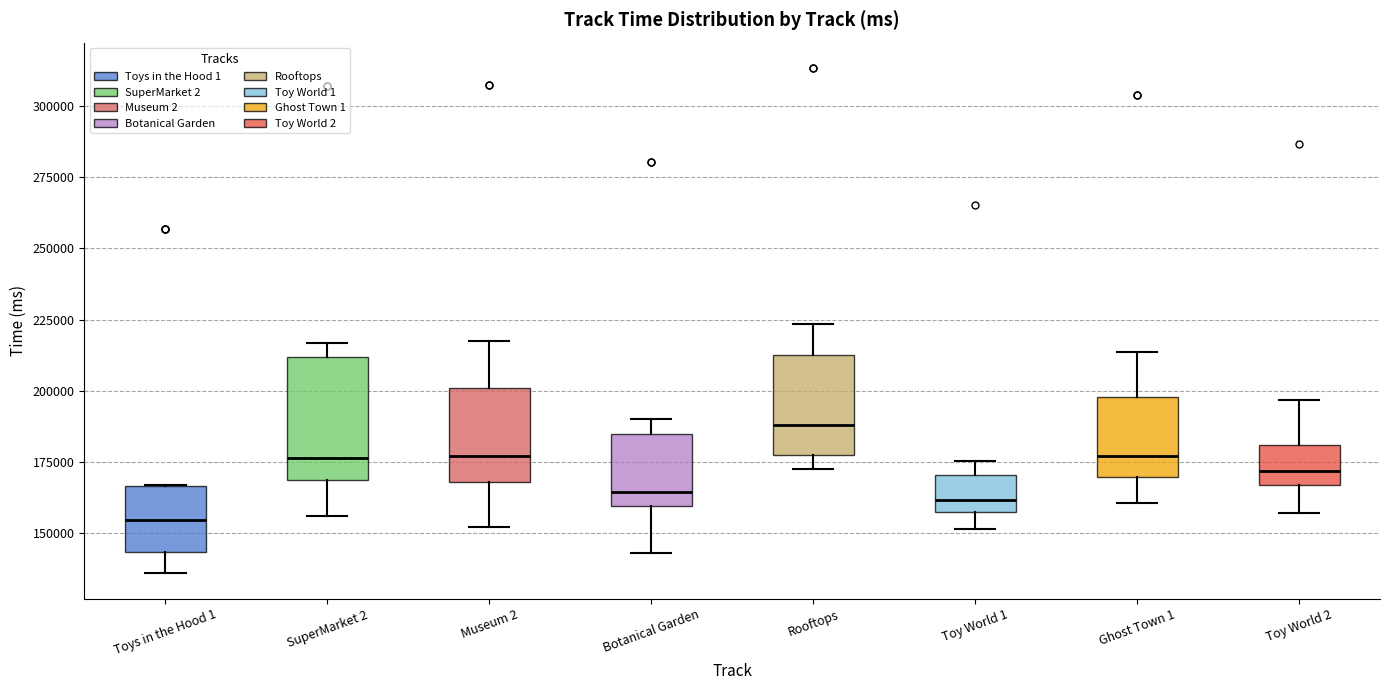

Reading left to right, transcribe this box plot: for each box, give where its median line is, the range the box spans, and where its two whiskers end, as read against the y-axis. The values are not printed on the chart, so give them approximately, as read against the axis.

Toys in the Hood 1: median 155000, box 145000 to 165000, whiskers 135000 to 165000
SuperMarket 2: median 175000, box 170000 to 210000, whiskers 155000 to 215000
Museum 2: median 175000, box 170000 to 200000, whiskers 150000 to 215000
Botanical Garden: median 165000, box 160000 to 185000, whiskers 145000 to 190000
Rooftops: median 190000, box 180000 to 215000, whiskers 170000 to 225000
Toy World 1: median 160000, box 155000 to 170000, whiskers 150000 to 175000
Ghost Town 1: median 175000, box 170000 to 200000, whiskers 160000 to 215000
Toy World 2: median 170000, box 165000 to 180000, whiskers 155000 to 195000